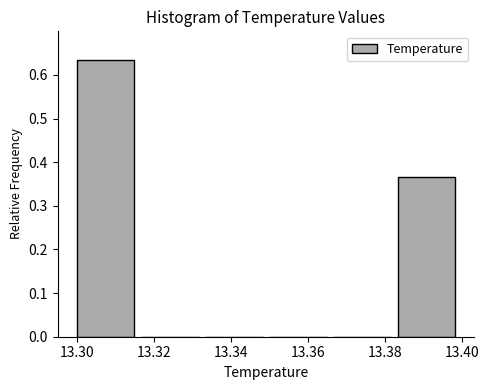

Over which range of the x-axis is the bar tallest?

13.300 to 13.316